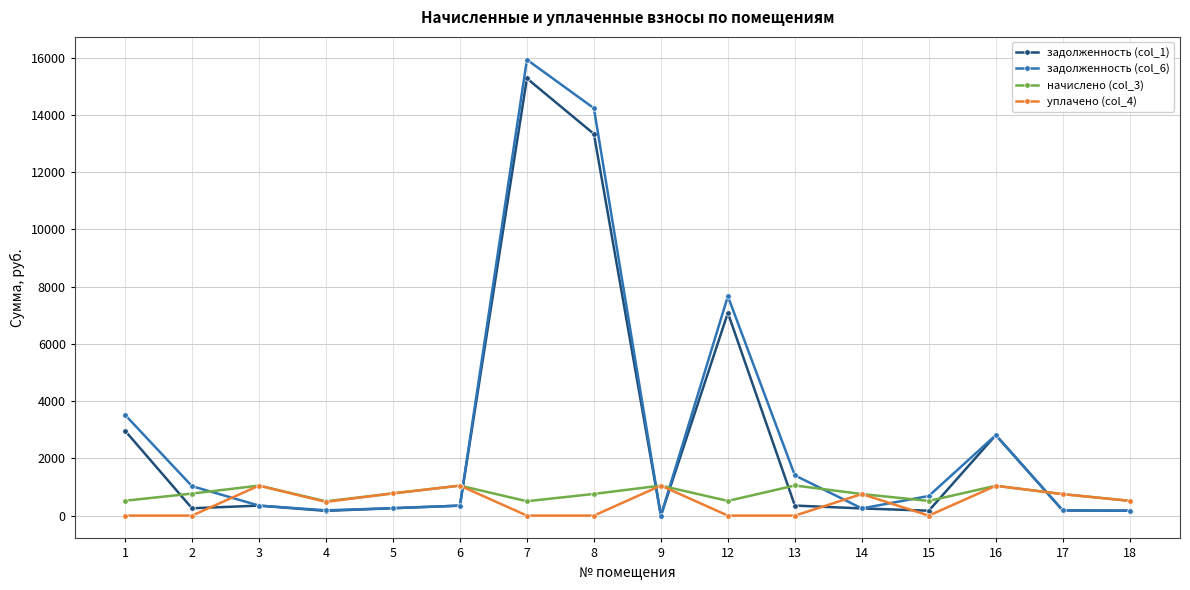

How many lines are shown in the chart?

4